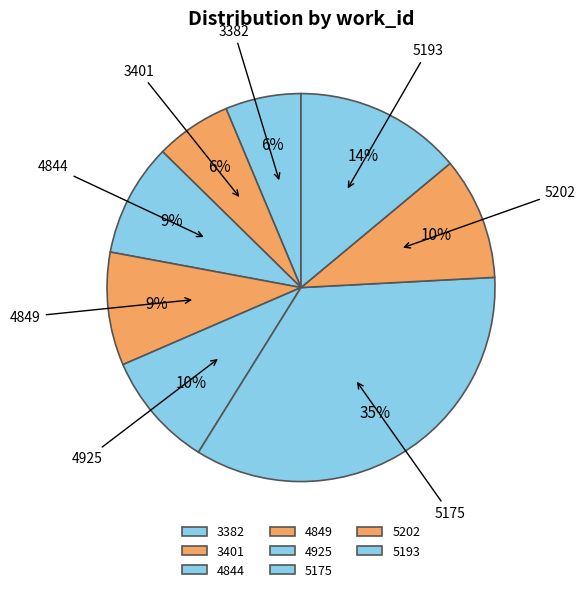

Approximately how many times larger is the value at 4849 compared to 5175?

0.3